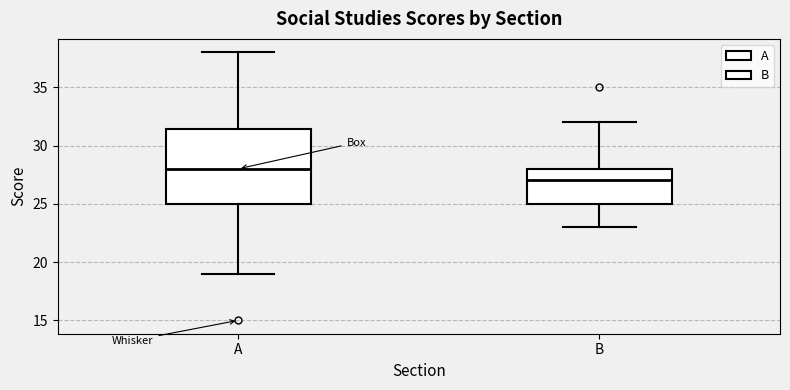

Where is the lower edge of the box for A on the y-axis? The values are not printed on the chart, so give them approximately, as read against the axis.

25.0